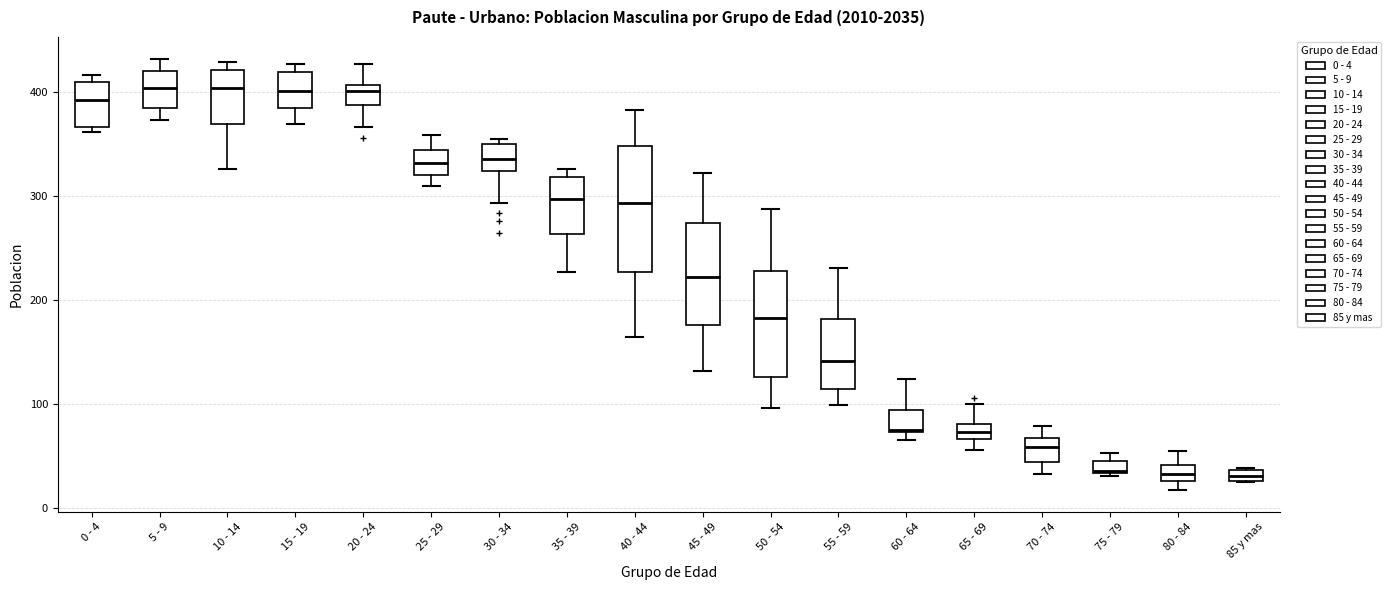

Where does the lower whisker of the box for 15 - 19 end on the y-axis? The values are not printed on the chart, so give them approximately, as read against the axis.

370